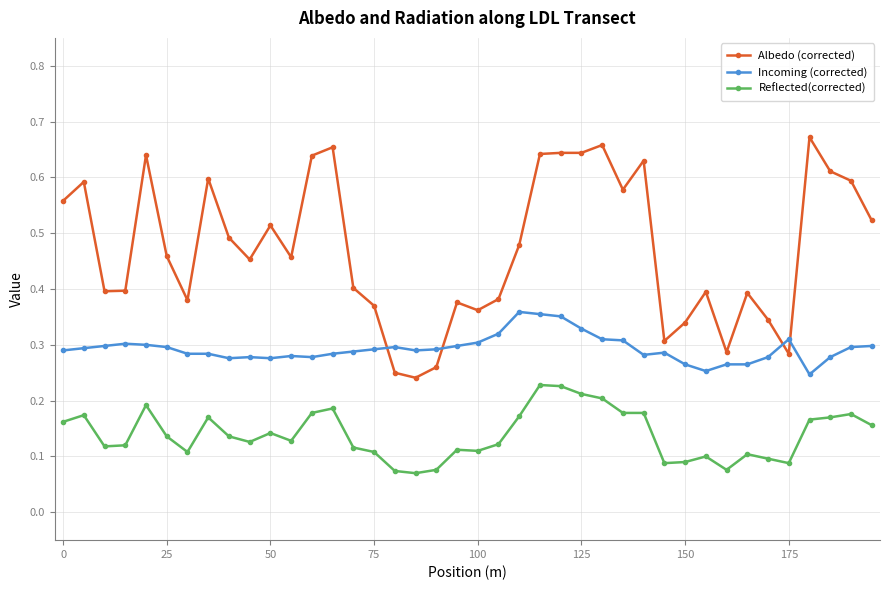

Which series has the largest total across all categories?

Albedo (corrected)